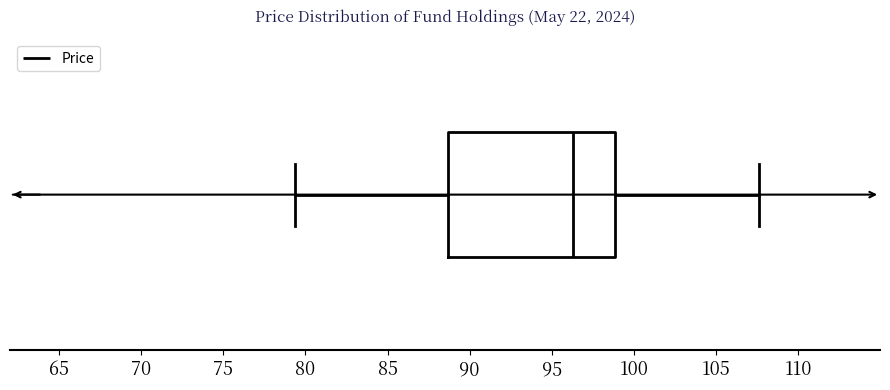

Transcribe this box plot: give where the median line is, the range the box spans, and where the two whiskers end, as read against the x-axis. The values are not printed on the chart, so give them approximately, as read against the axis.

median 96.5, box 88.5 to 99.0, whiskers 79.5 to 107.5